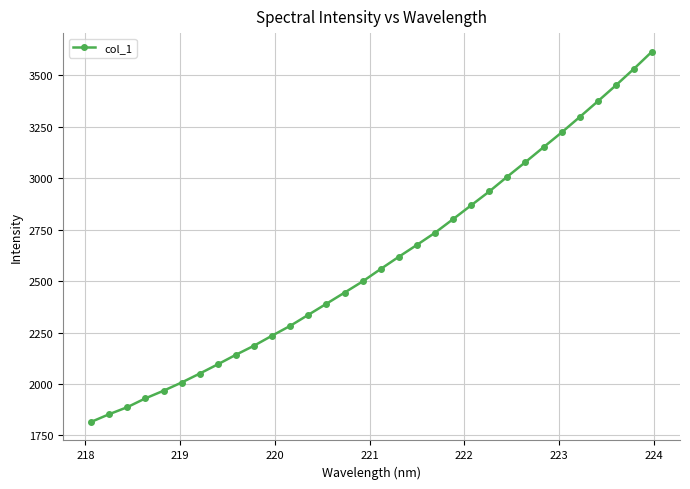

Count the number of values greater than 2559.

16